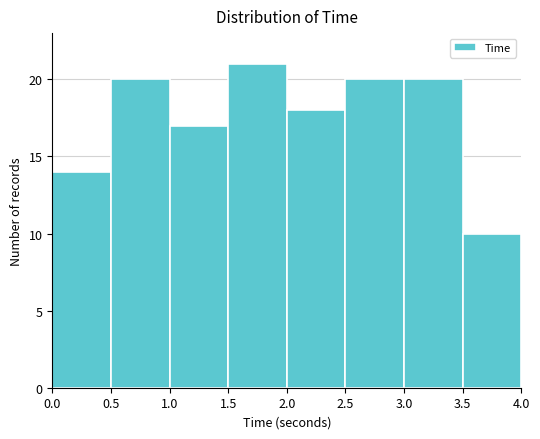

Reading left to right, list every bar in this chart as the range it spans on the x-axis followed by its height. The values are not printed on the chart, so give them approximately, as read against the axis.

0.0 to 0.5: 14
0.5 to 1.0: 20
1.0 to 1.5: 17
1.5 to 2.0: 21
2.0 to 2.5: 18
2.5 to 3.0: 20
3.0 to 3.5: 20
3.5 to 4.0: 10